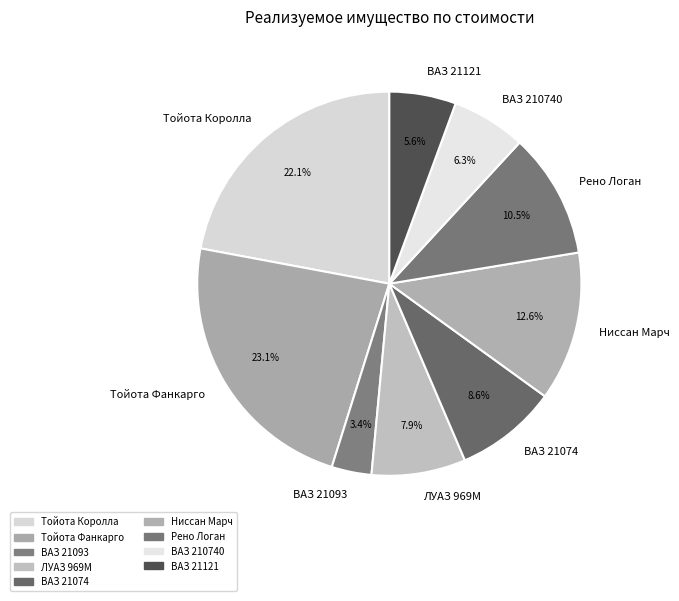

What is the ratio of the value at Ниссан Марч to the value at ВАЗ 21093?

3.7